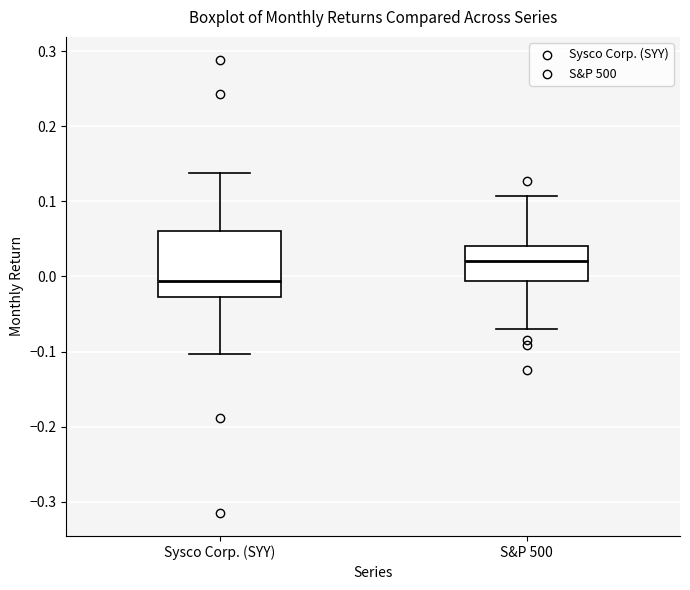

Where does the lower whisker of the box for S&P 500 end on the y-axis? The values are not printed on the chart, so give them approximately, as read against the axis.

-0.07